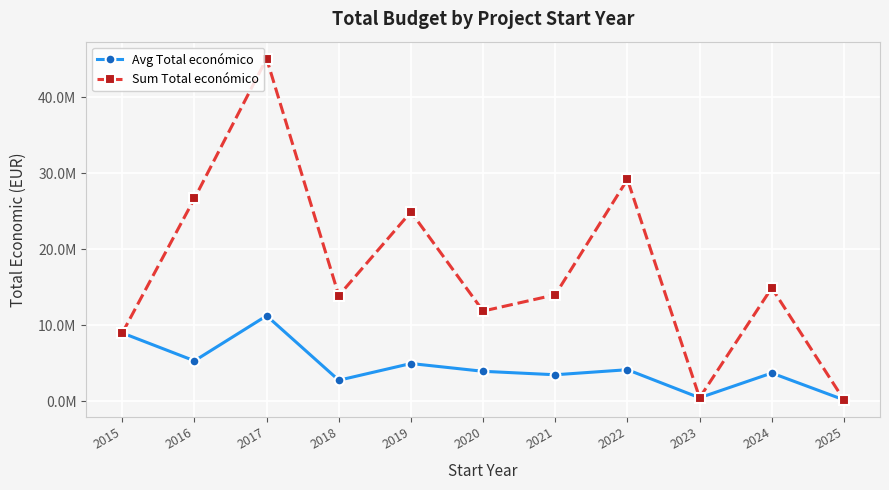

What is the sum of the Avg Total económico values at 2015 and 2020?

12960717.0